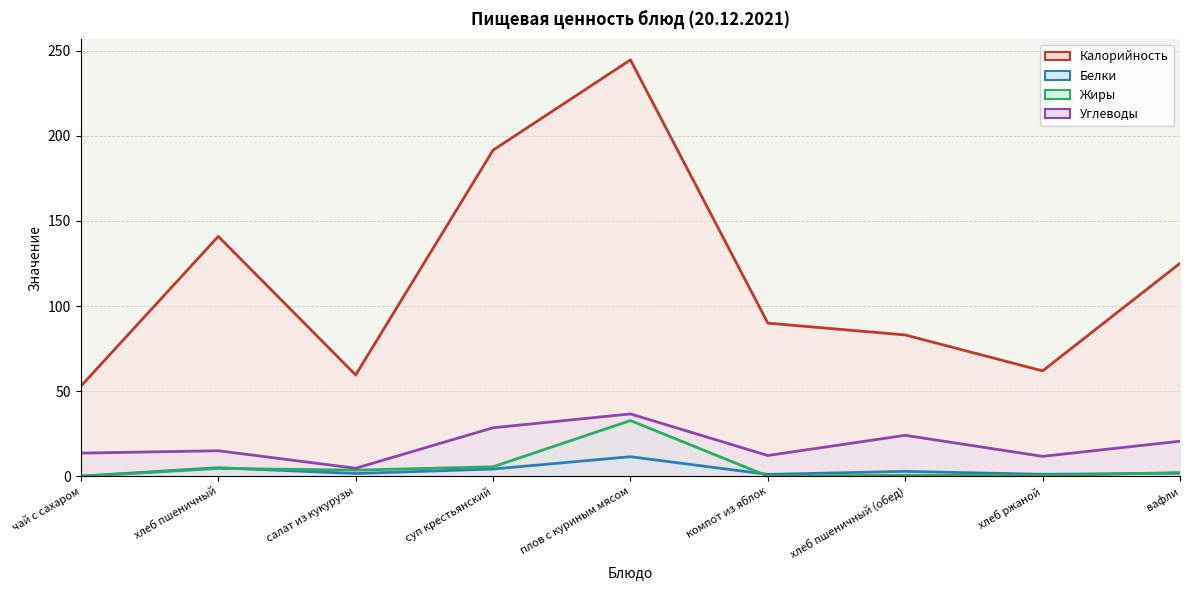

Which series has the largest total across all categories?

Калорийность